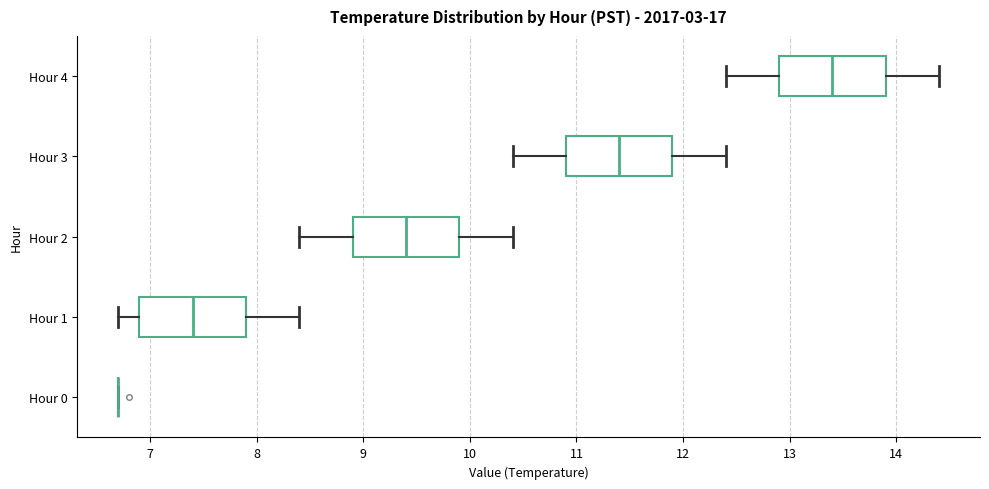

Reading bottom to top, transcribe this box plot: for each box, give where its median line is, the range the box spans, and where its two whiskers end, as read against the x-axis. The values are not printed on the chart, so give them approximately, as read against the axis.

Hour 0: box collapsed to a line at 6.7, whiskers 6.7 to 6.7
Hour 1: median 7.4, box 6.9 to 7.9, whiskers 6.7 to 8.4
Hour 2: median 9.4, box 8.9 to 9.9, whiskers 8.4 to 10.4
Hour 3: median 11.4, box 10.9 to 11.9, whiskers 10.4 to 12.4
Hour 4: median 13.4, box 12.9 to 13.9, whiskers 12.4 to 14.4